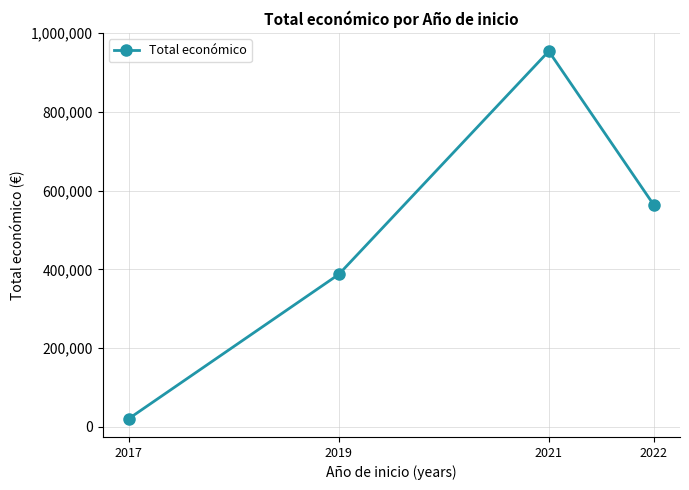

At which category does the chart reach its minimum across all series?

2017